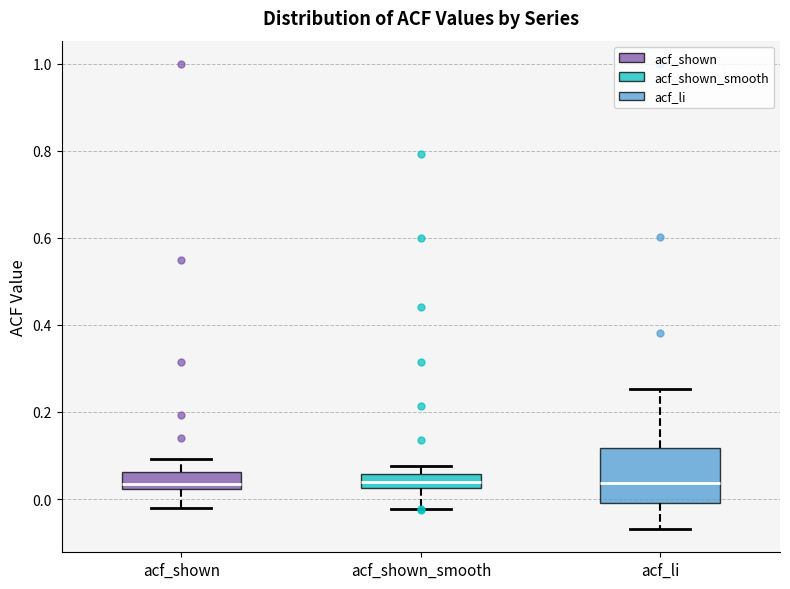

Reading left to right, transcribe this box plot: for each box, give where its median line is, the range the box spans, and where its two whiskers end, as read against the y-axis. The values are not printed on the chart, so give them approximately, as read against the axis.

acf_shown: median 0.04, box 0.02 to 0.06, whiskers -0.02 to 0.10
acf_shown_smooth: median 0.04, box 0.02 to 0.06, whiskers -0.02 to 0.08
acf_li: median 0.04, box 0.00 to 0.12, whiskers -0.06 to 0.26